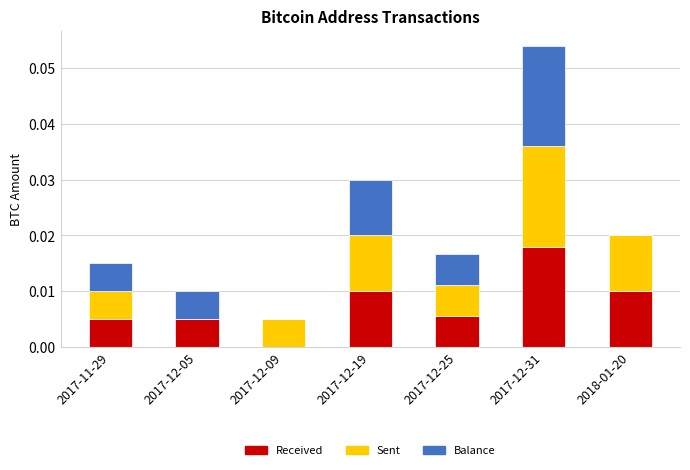

At which category is the sum across all series the highest?

2017-12-31